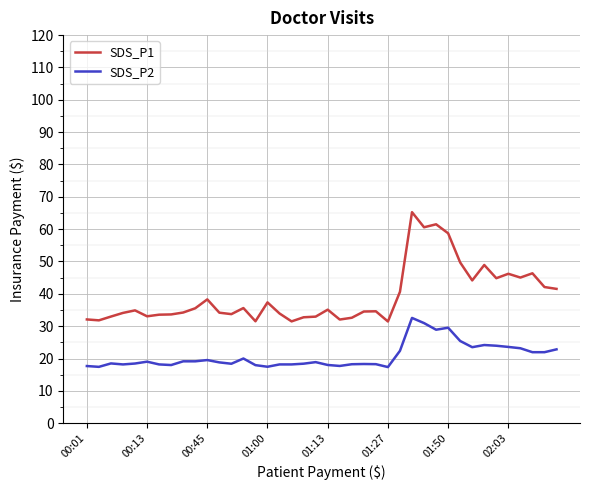

What is the difference between the maximum and minimum values in the SDS_P1 series?

33.8